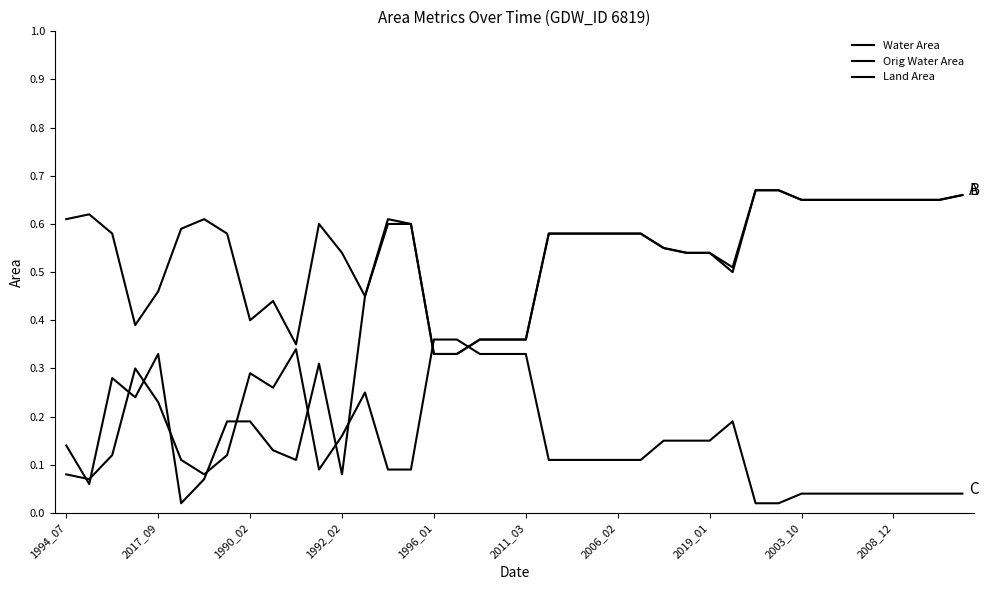

How many lines are shown in the chart?

3